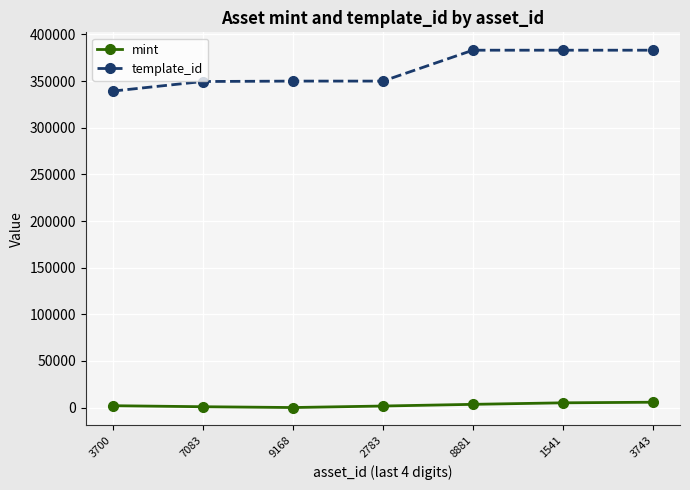

What is the sum of all template_id values?

2537864